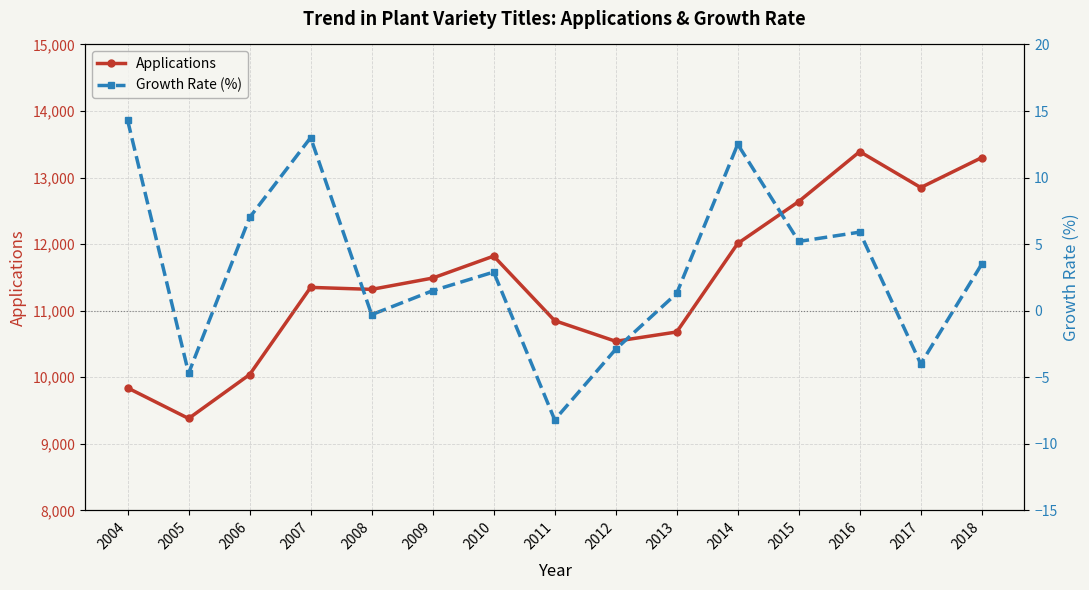

What is the average value of the Applications series?

11433